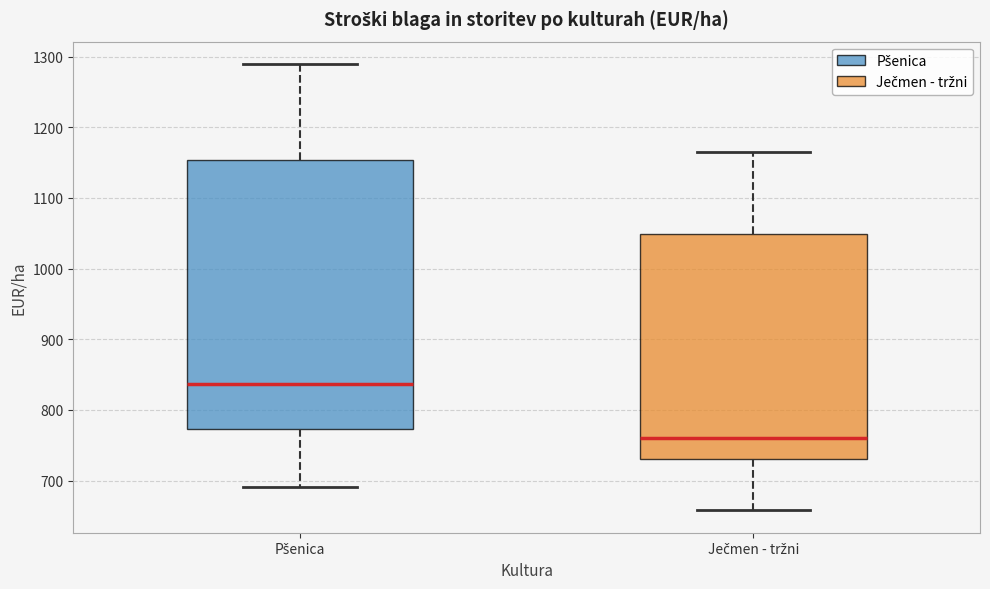

Where does the median line of the box for Ječmen - tržni sit on the y-axis? The values are not printed on the chart, so give them approximately, as read against the axis.

760